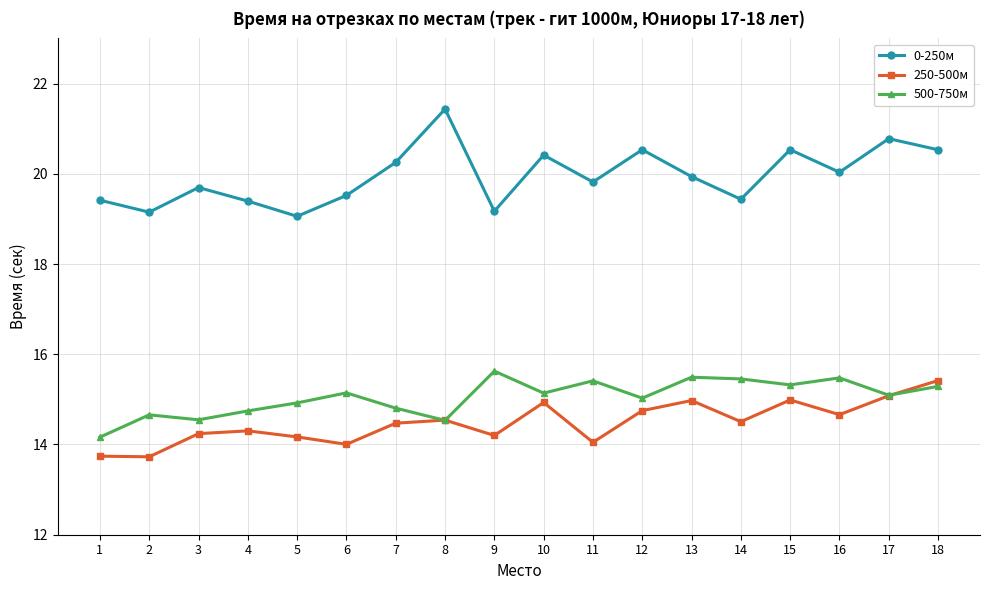

At which label does 500-750м first exceed 15?

6